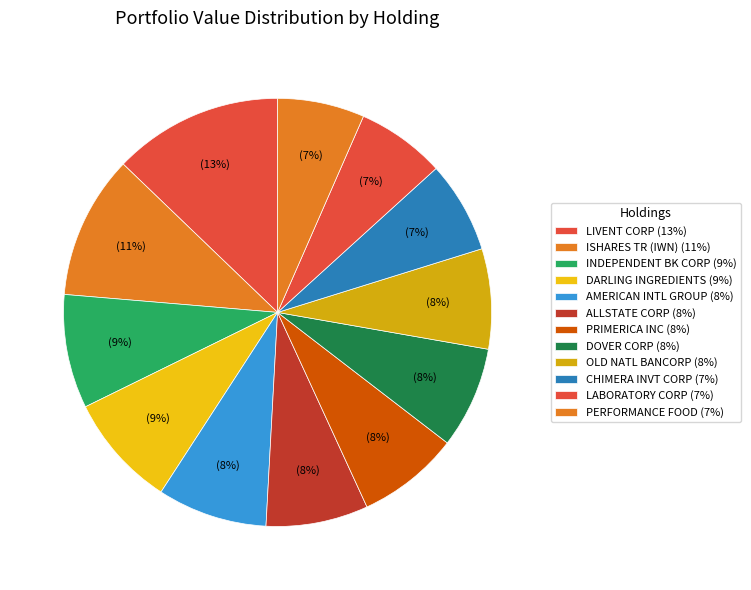

How many segments does this pie chart have?

12